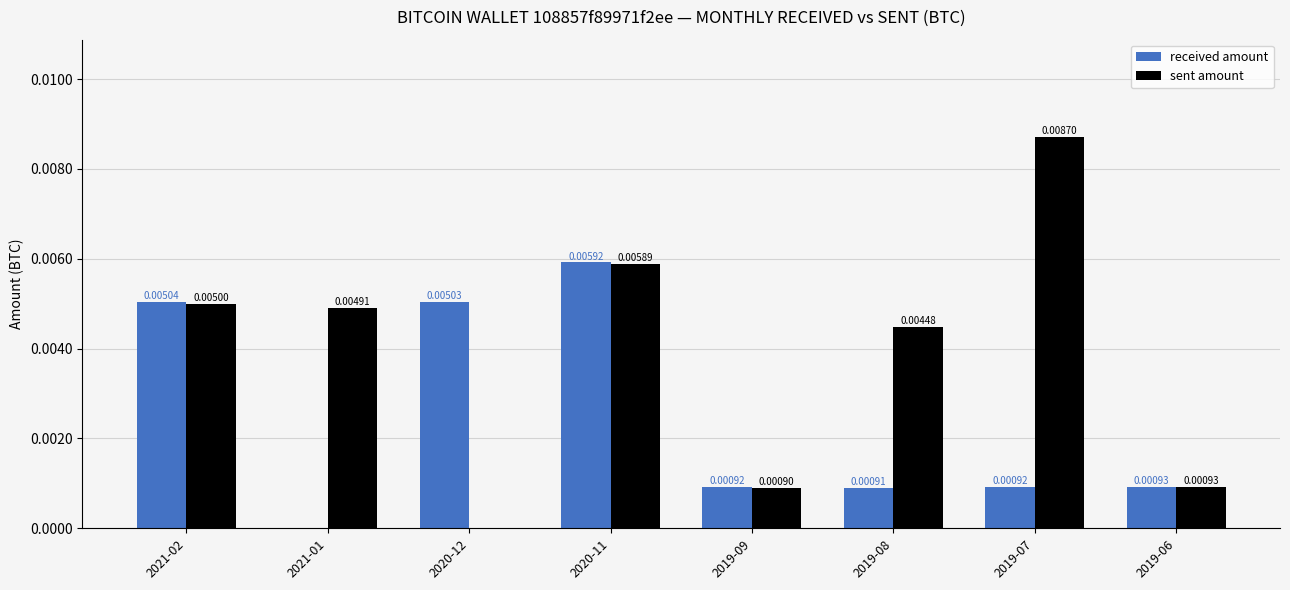

Which series changed the most between 2019-09 and 2019-06?

sent amount